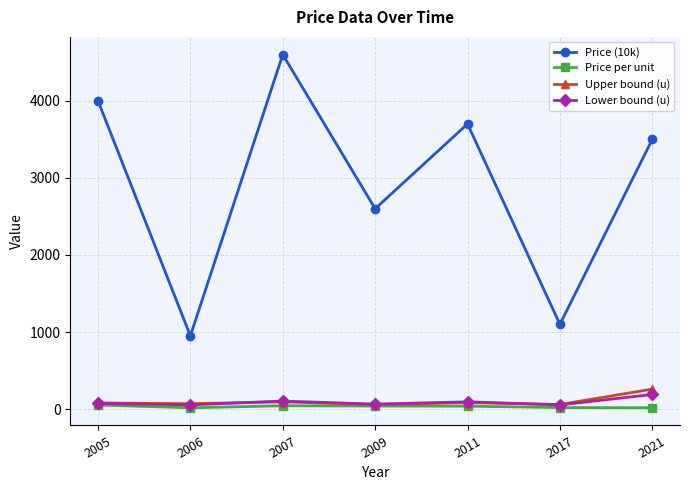

Is this an area chart (filled region under the line)?

No